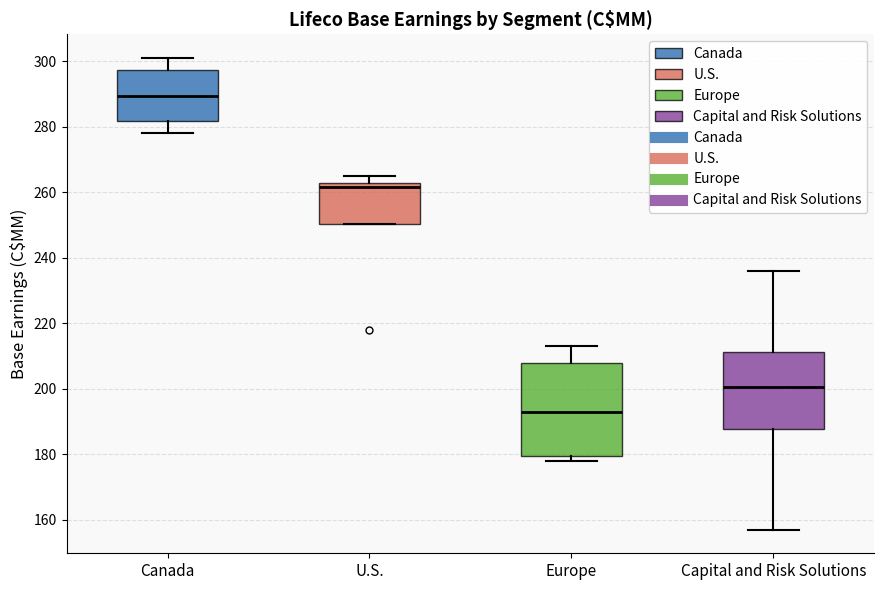

Which box is the tallest, from its lower edge to its upper edge?

Europe